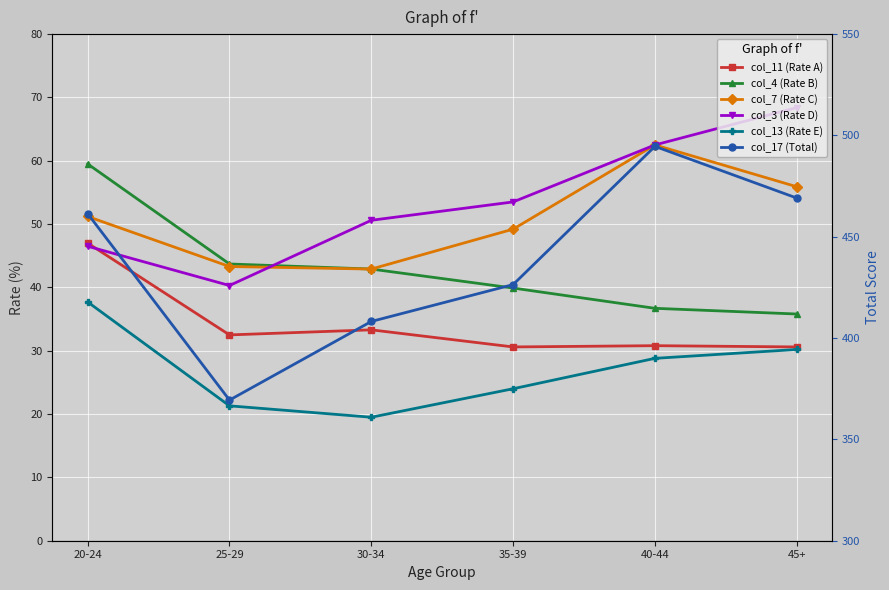

What is the approximate value of col_13 (Rate E) at 35-39?

24.0